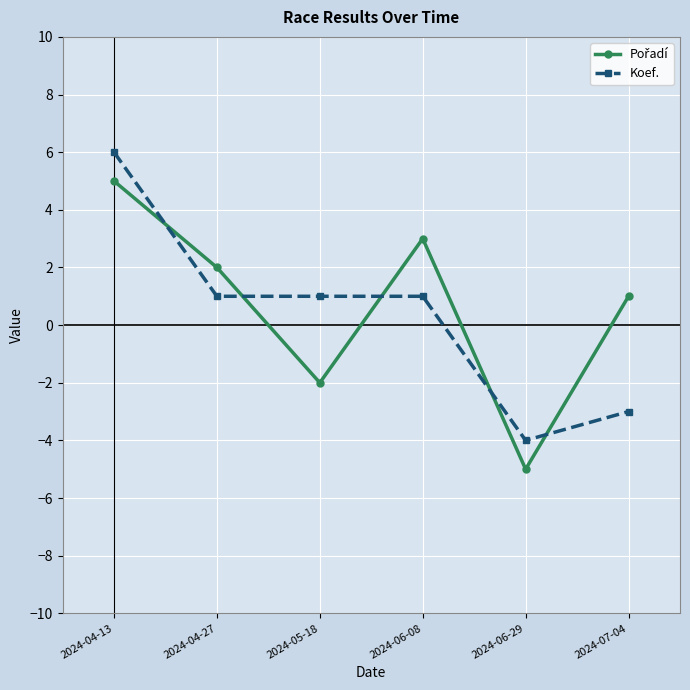

What is the label of the 2nd point from the left?

2024-04-27